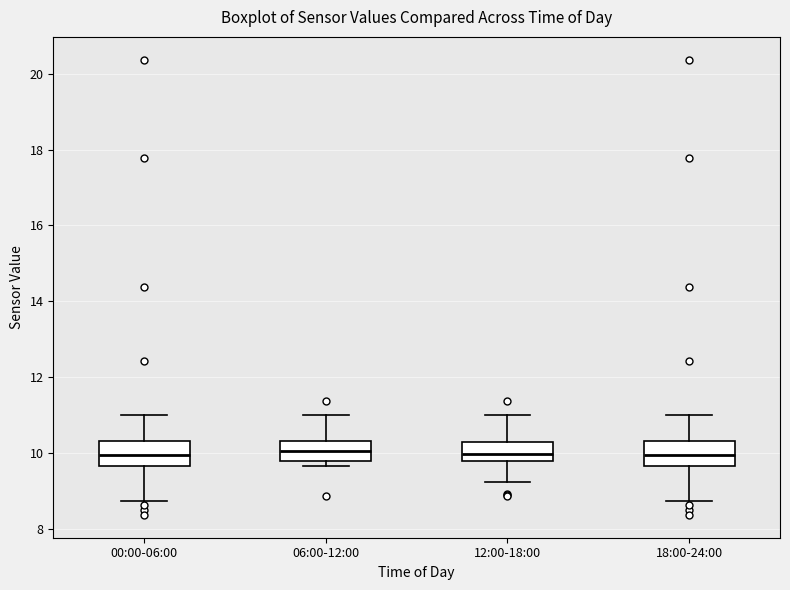

Where does the lower whisker of the box for 00:00-06:00 end on the y-axis? The values are not printed on the chart, so give them approximately, as read against the axis.

8.8